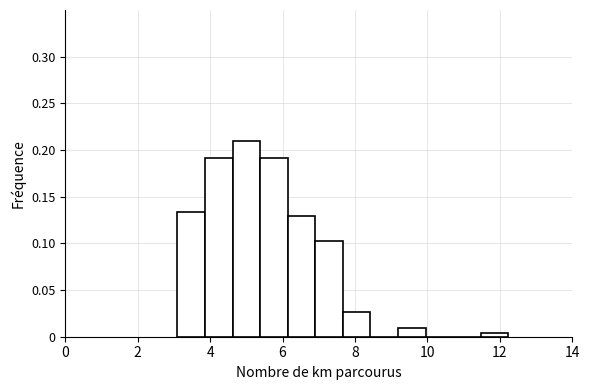

Around what value on the x-axis is the tallest bar? Give the approximate position of its centre, as read against the axis.

5.0